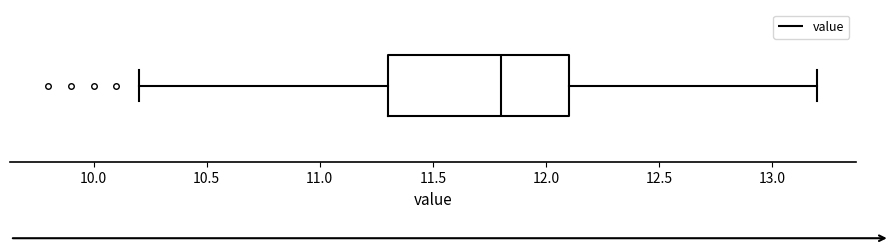

Where does the median line of the box sit on the x-axis? The values are not printed on the chart, so give them approximately, as read against the axis.

11.8